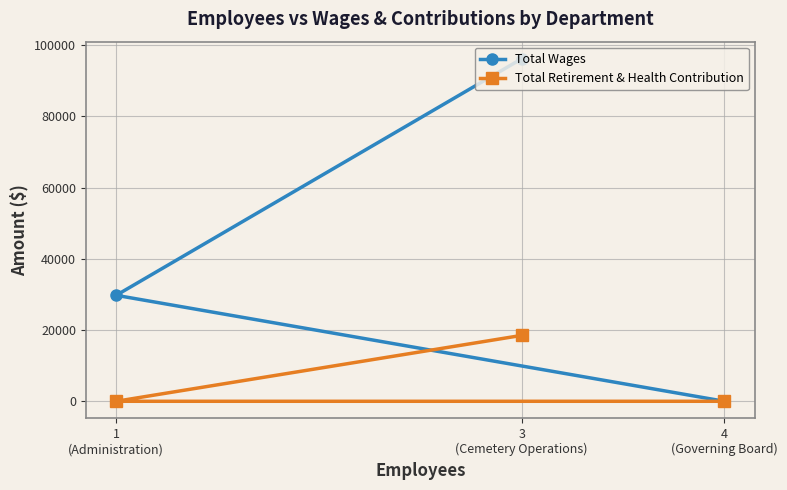

What position from the right is 3
(Cemetery Operations)?

2